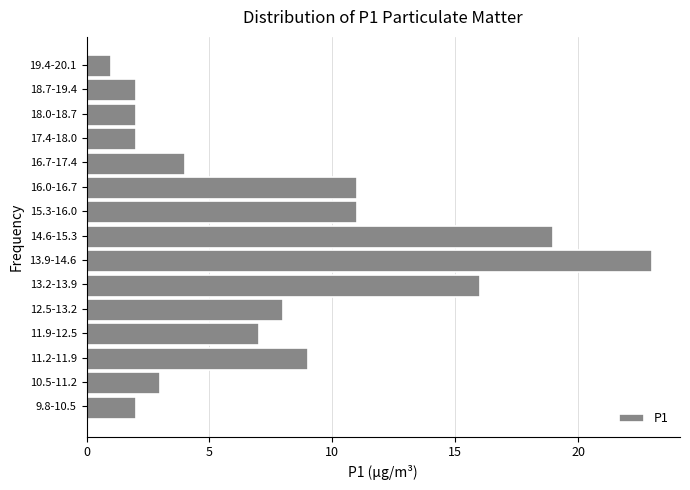

Reading top to bottom, what are all the values shown in this chart?

19.4-20.1=1	18.7-19.4=2	18.0-18.7=2	17.4-18.0=2	16.7-17.4=4	16.0-16.7=11	15.3-16.0=11	14.6-15.3=19	13.9-14.6=23	13.2-13.9=16	12.5-13.2=8	11.9-12.5=7	11.2-11.9=9	10.5-11.2=3	9.8-10.5=2